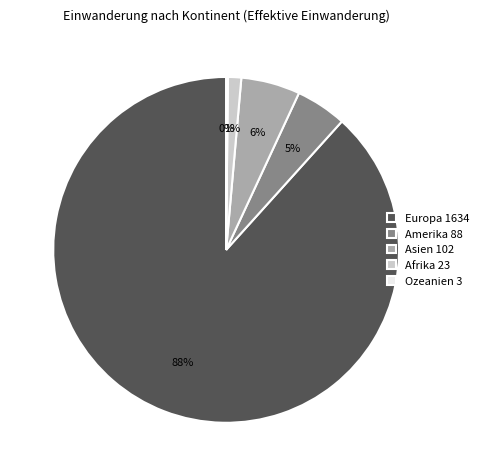

Is the sum of Europa 1634 and Asien 102 greater than half?

Yes